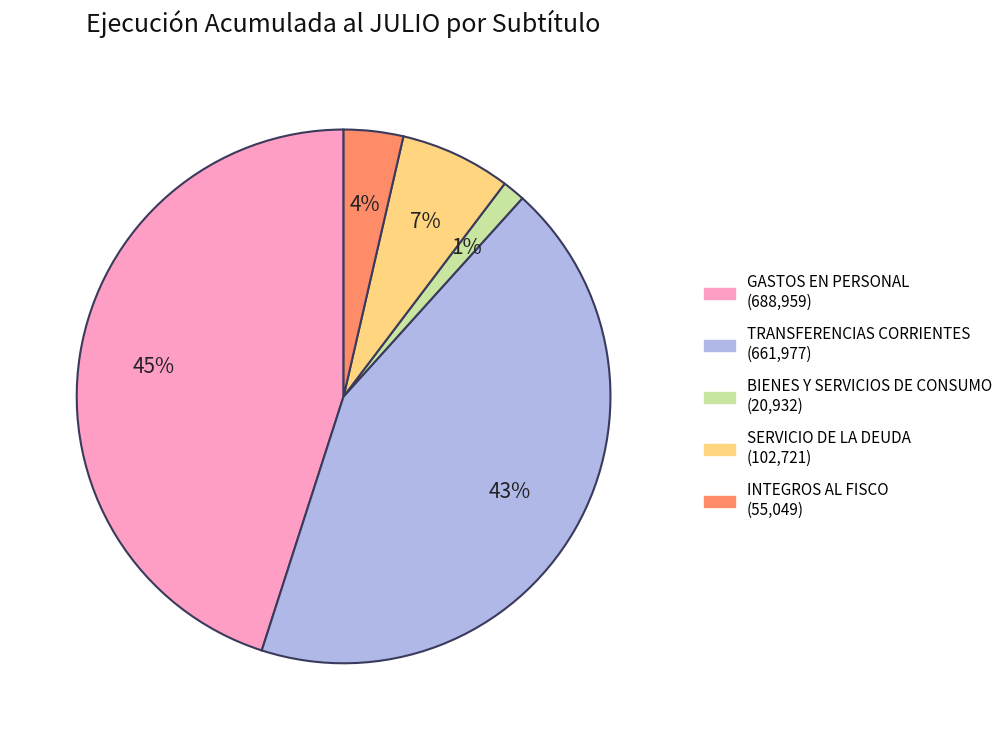

The SERVICIO DE LA DEUDA slice represents 12% of the pie. True or false?

False